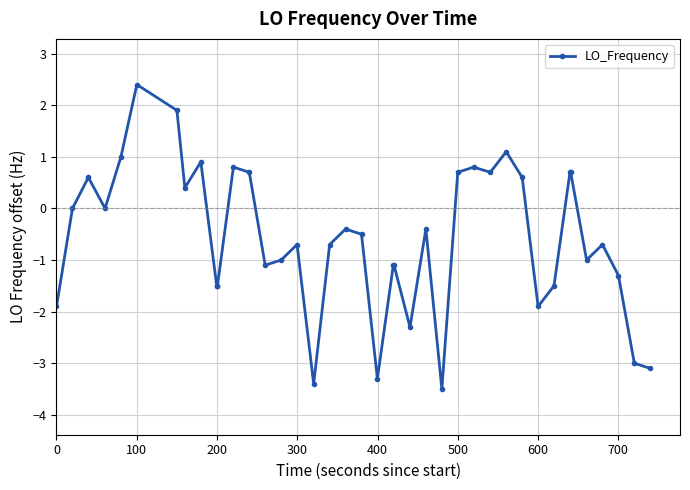

True or false: the data has more than 1 interior local peaks.

True